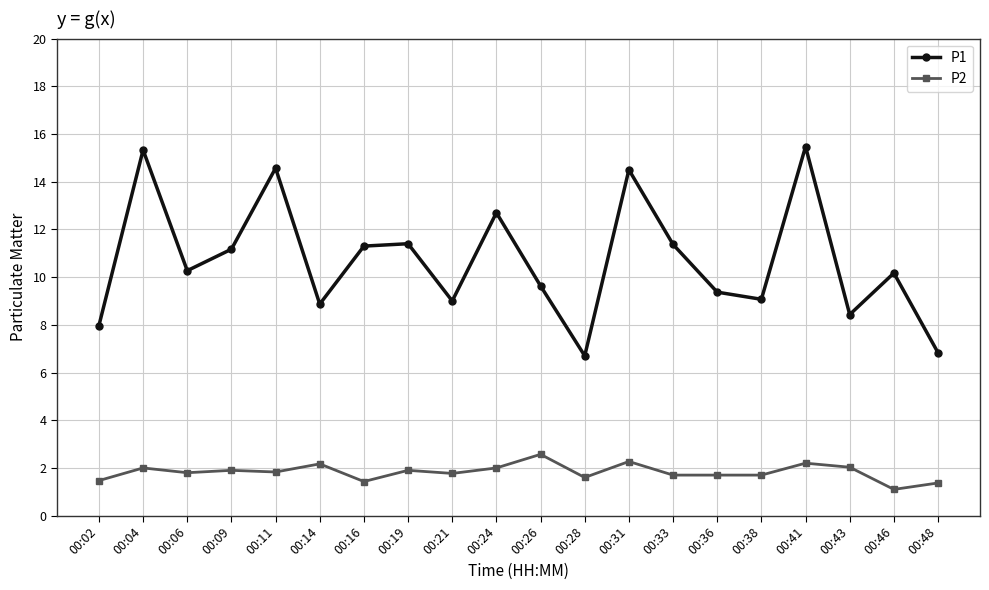

What is the smallest value displayed?

1.1